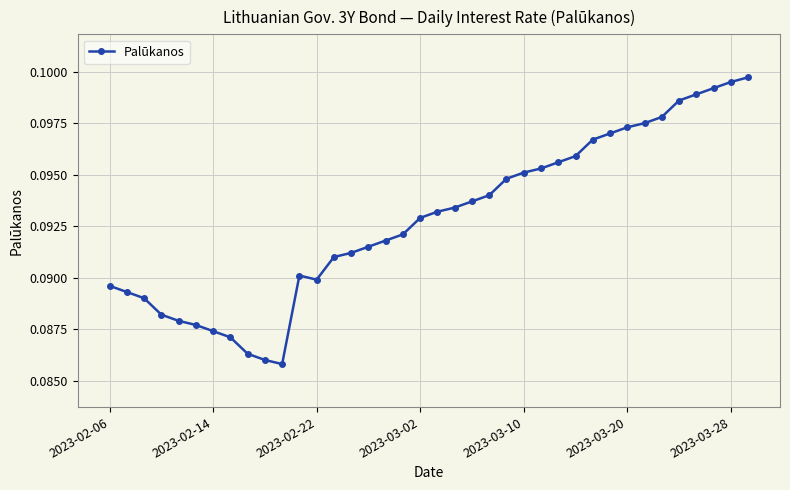

What is the sum of all values?

3.5